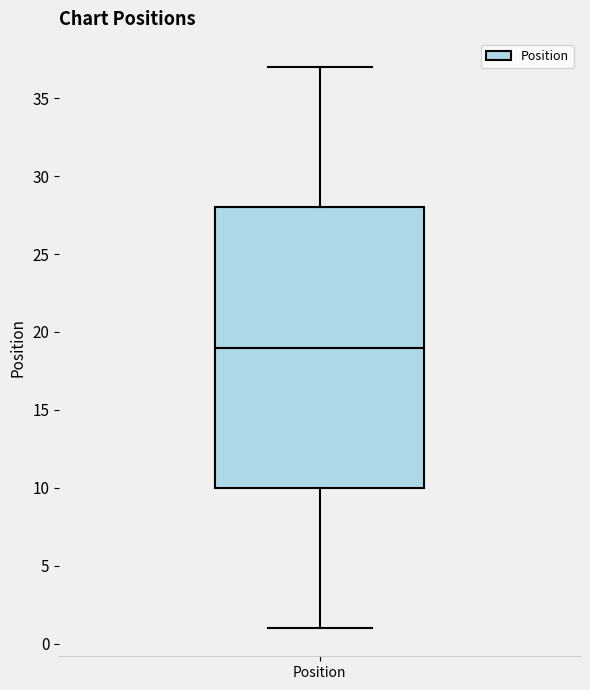

Transcribe this box plot: give where the median line is, the range the box spans, and where the two whiskers end, as read against the y-axis. The values are not printed on the chart, so give them approximately, as read against the axis.

median 19, box 10 to 28, whiskers 1 to 37